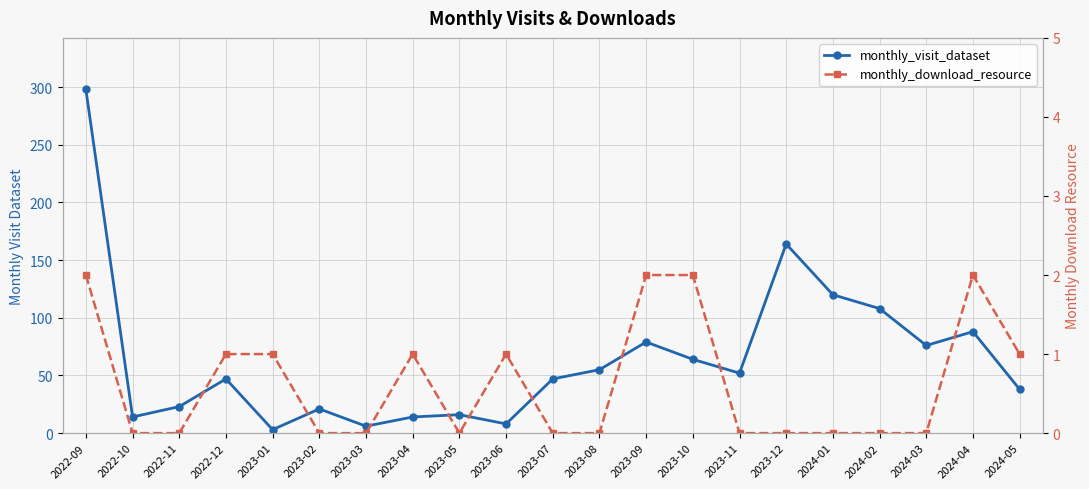

True or false: monthly_download_resource and monthly_visit_dataset intersect in this chart.

False